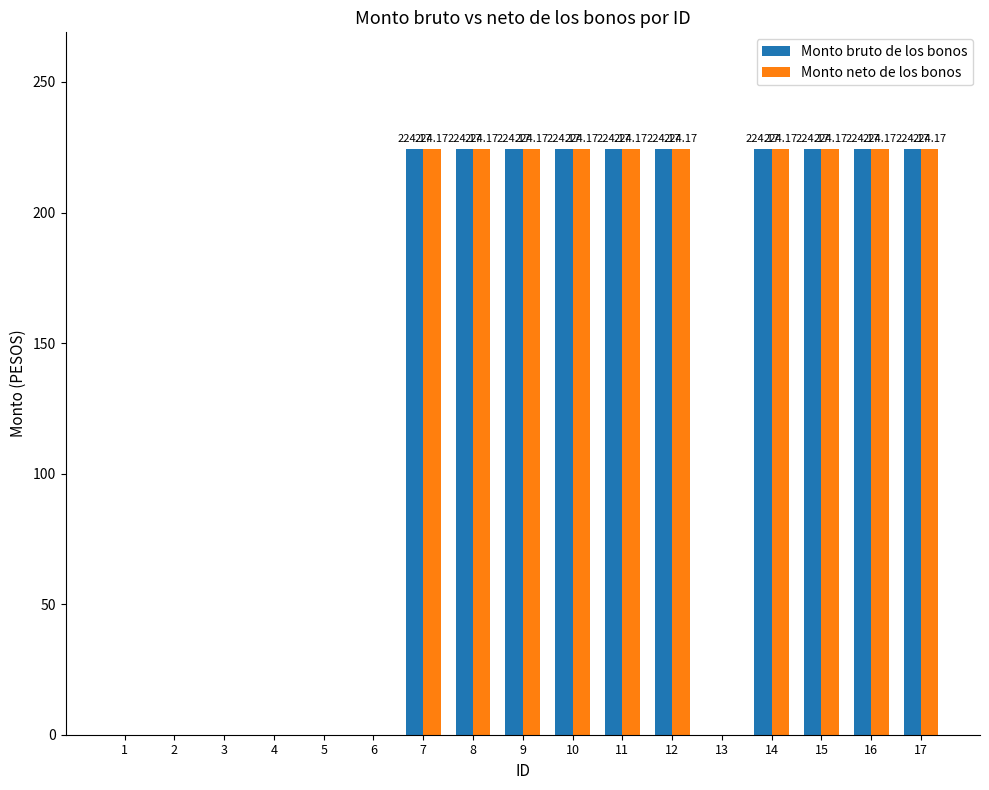

Reading left to right, what are all the values shown in this chart?

Monto bruto de los bonos: 0.0	0.0	0.0	0.0	0.0	0.0	224.2	224.2	224.2	224.2	224.2	224.2	0.0	224.2	224.2	224.2	224.2
Monto neto de los bonos: 0.0	0.0	0.0	0.0	0.0	0.0	224.2	224.2	224.2	224.2	224.2	224.2	0.0	224.2	224.2	224.2	224.2